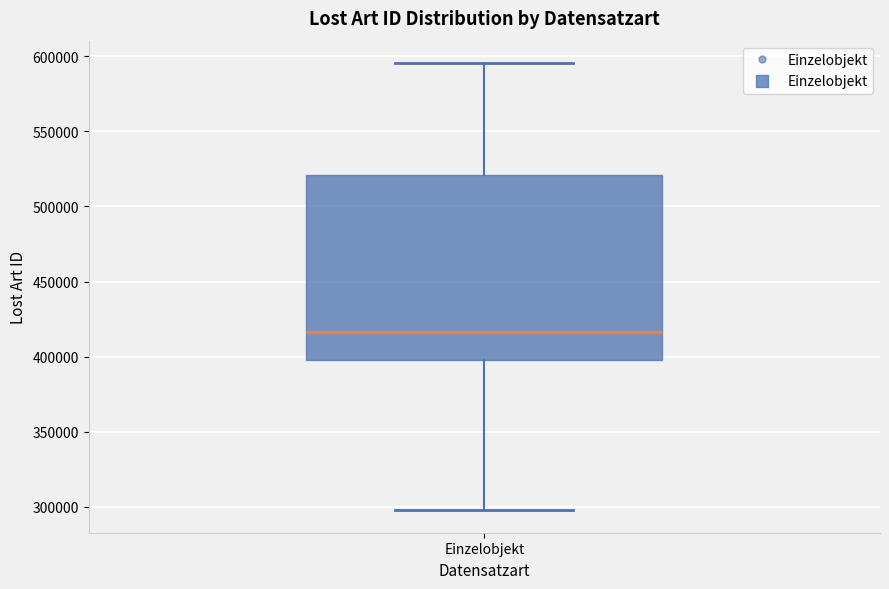

Transcribe this box plot: give where the median line is, the range the box spans, and where the two whiskers end, as read against the y-axis. The values are not printed on the chart, so give them approximately, as read against the axis.

median 415000, box 400000 to 520000, whiskers 300000 to 595000